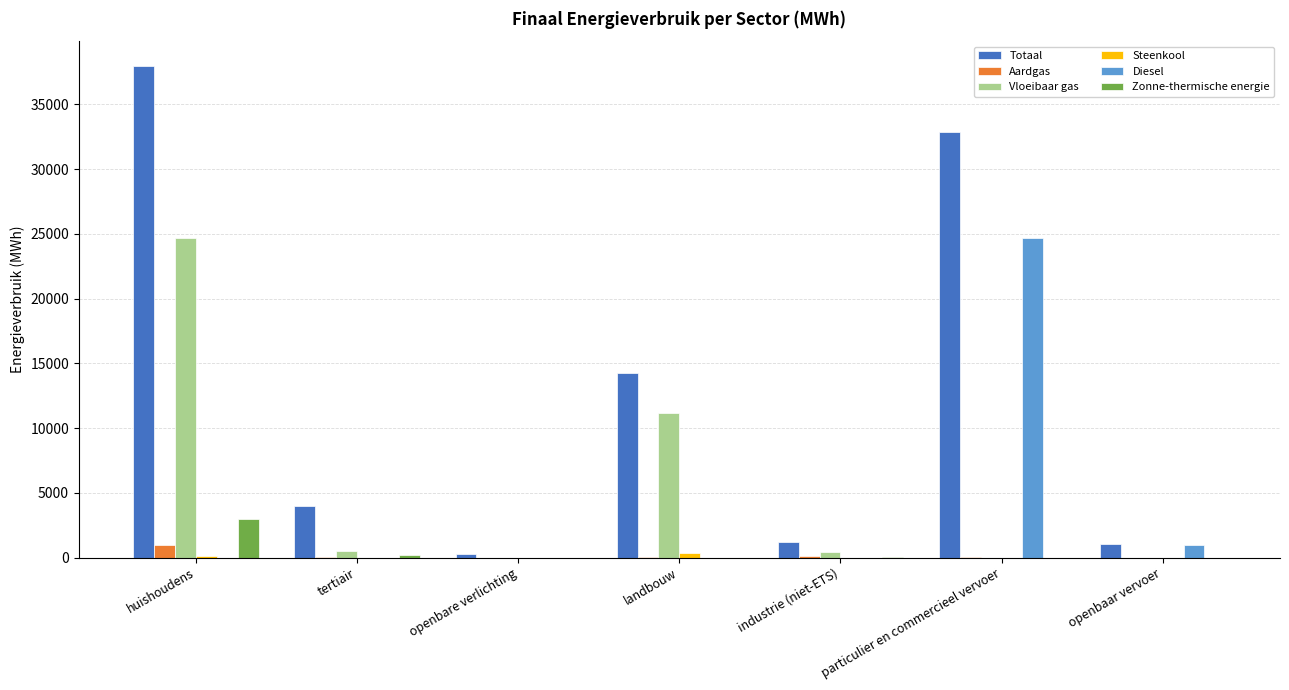

Which series has the largest total across all categories?

Totaal